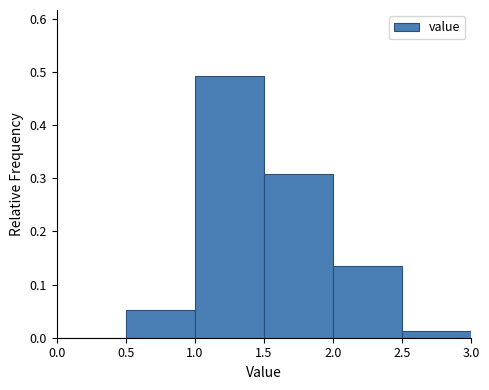

Which range on the x-axis has the tallest bar?

1.0 to 1.5